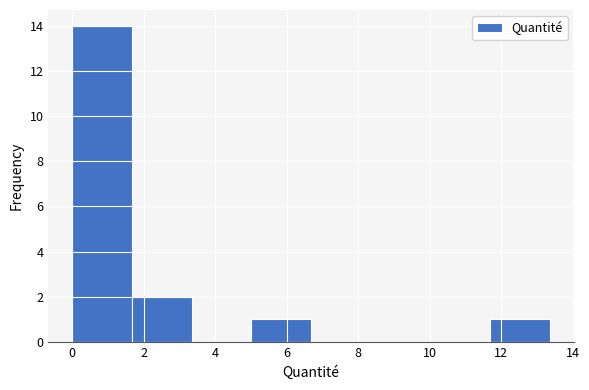

Reading left to right, list every bar in this chart as the range it spans on the x-axis followed by its height. Neither the bar edges nor the heights are printed on the chart, so give them approximately, as read against the axes.

0.0 to 1.6: 14
1.6 to 3.4: 2
3.4 to 5.0: 0
5.0 to 6.6: 1
6.6 to 8.4: 0
8.4 to 10.0: 0
10.0 to 11.6: 0
11.6 to 13.4: 1